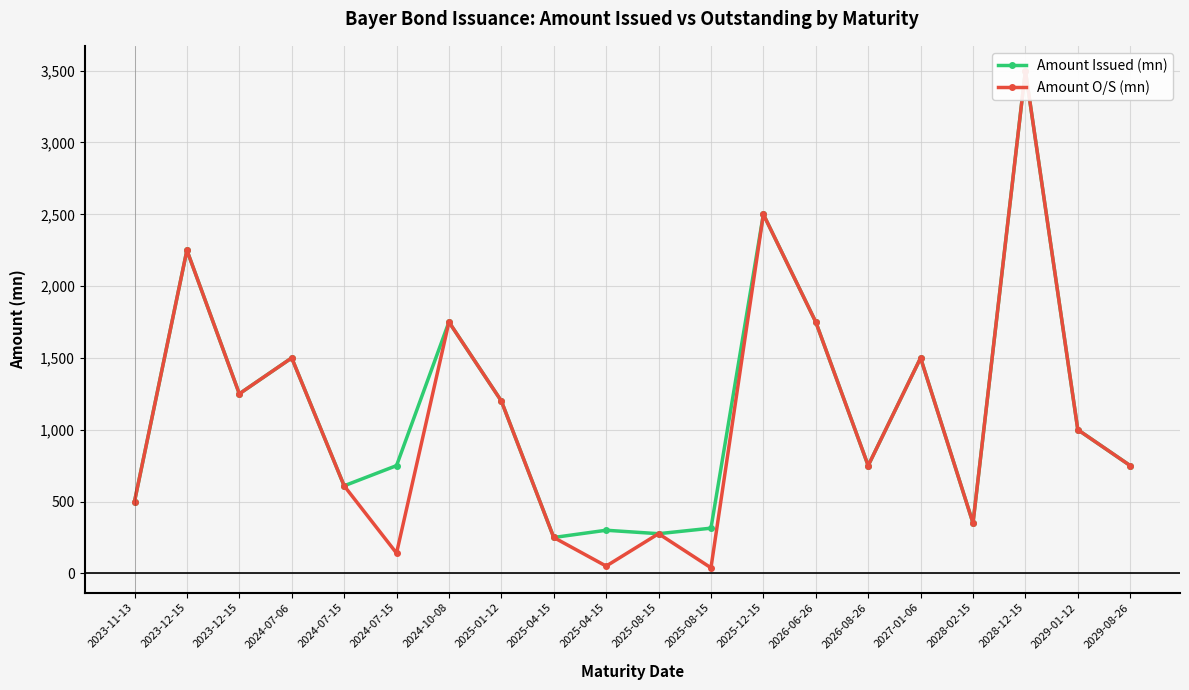

What is the difference between the second highest and minimum values in the Amount O/S (mn) series?

2461.5